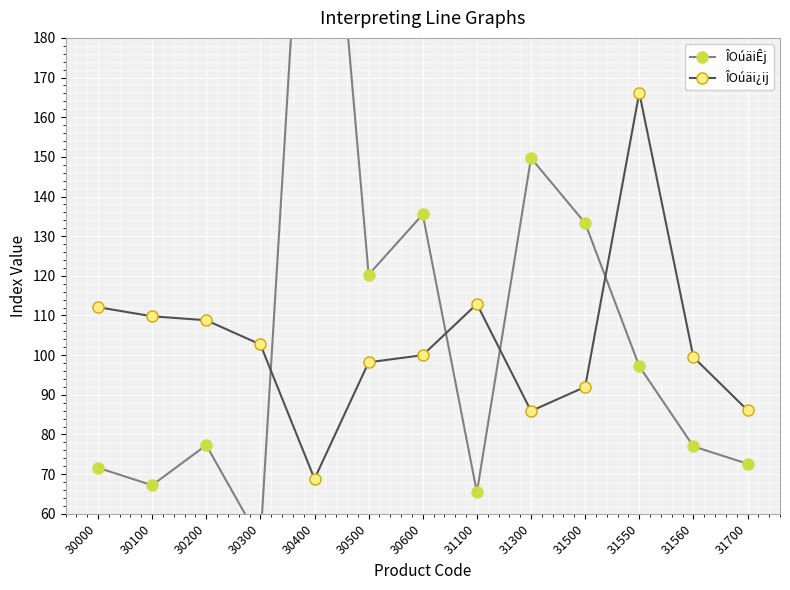

Does the chart display data point markers on the line(s)?

Yes